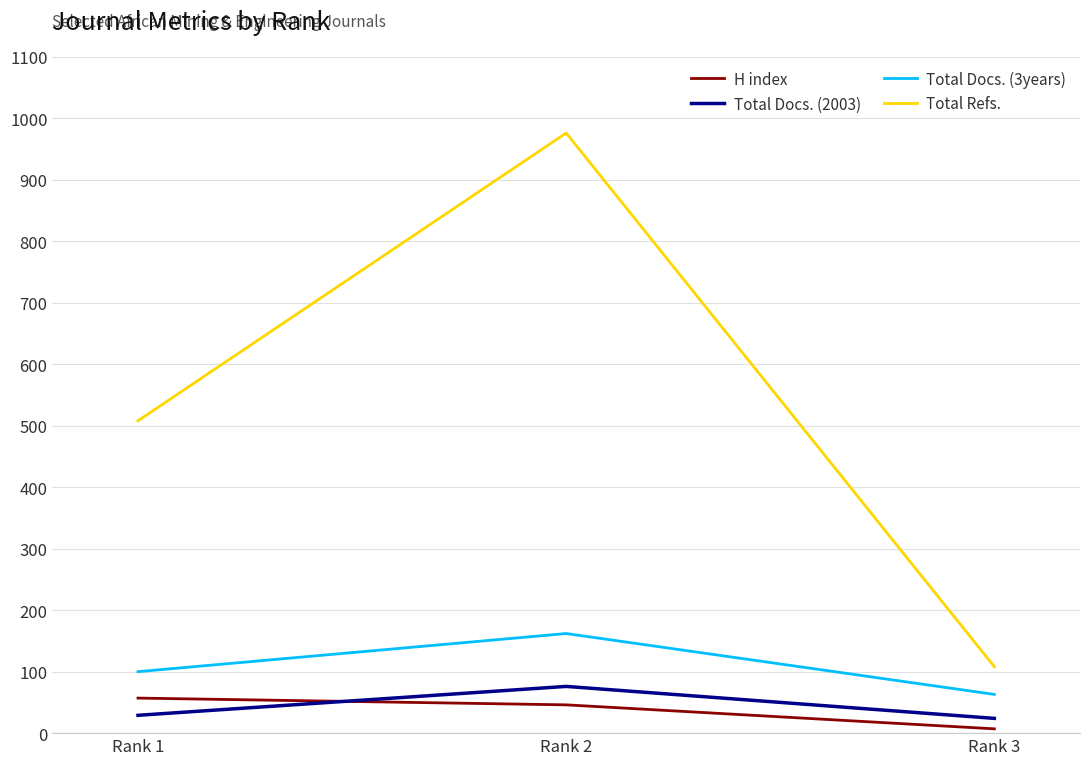

What is the total value across all series at Rank 2?

1260